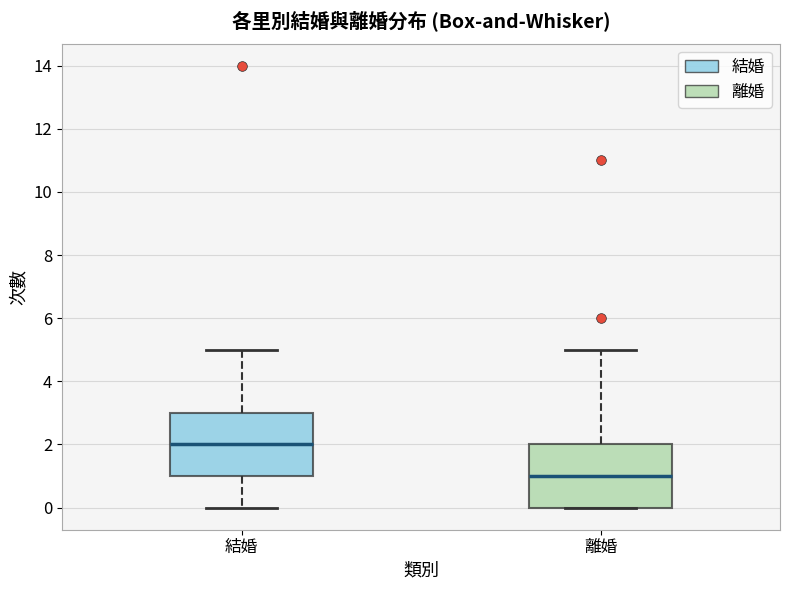

Where does the upper whisker of the box for 離婚 end on the y-axis? The values are not printed on the chart, so give them approximately, as read against the axis.

5